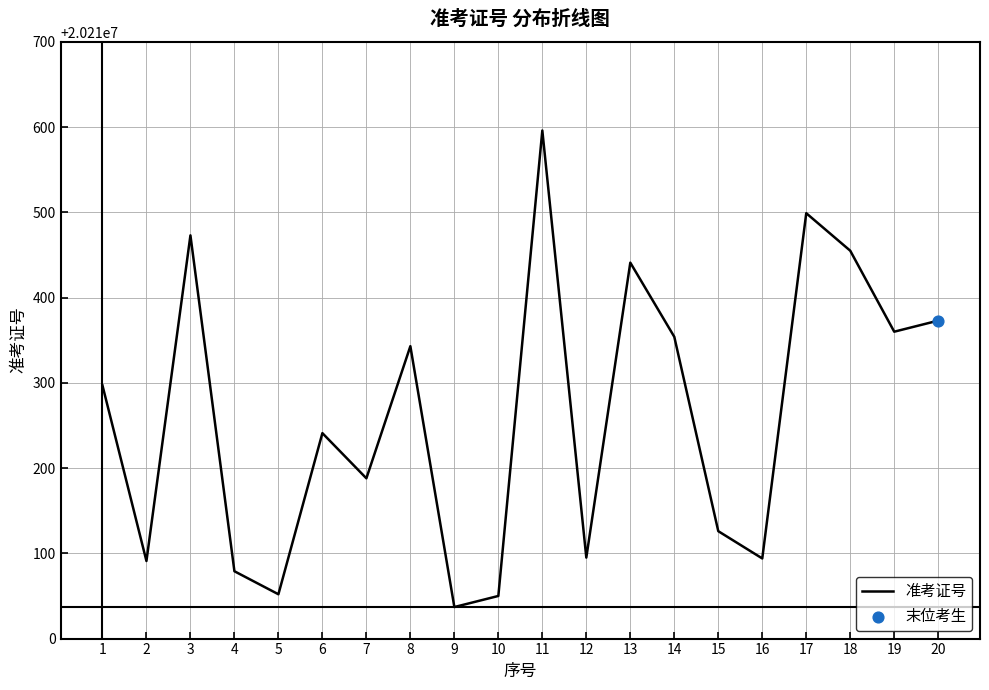

What is the change in value from 7 to 14?

+166